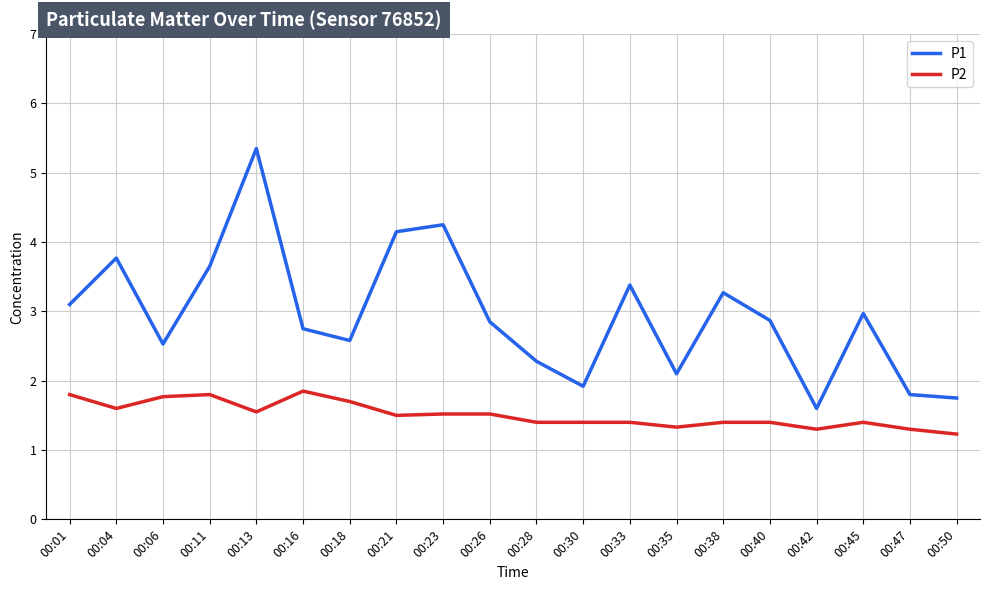

How many values in the P1 series are below 2?

4